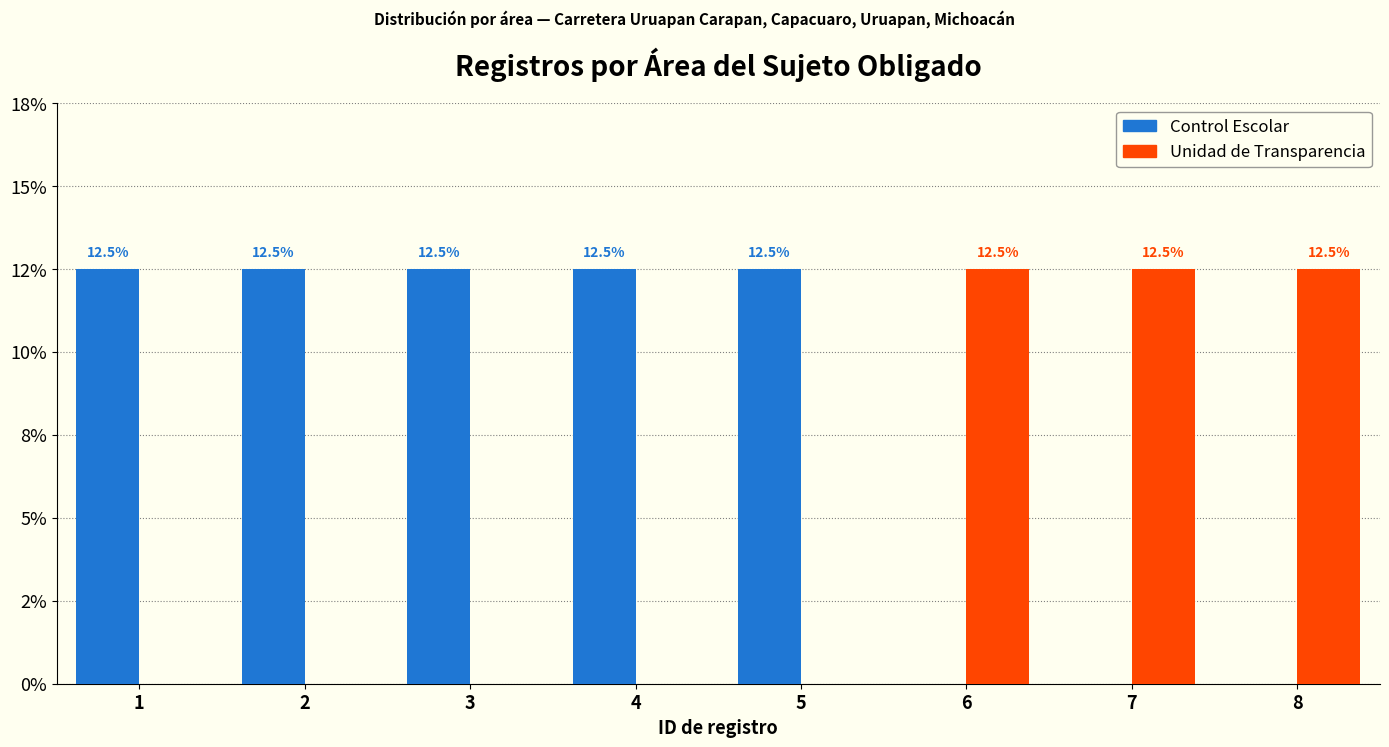

What are all the series names shown in the legend?

Control Escolar, Unidad de Transparencia